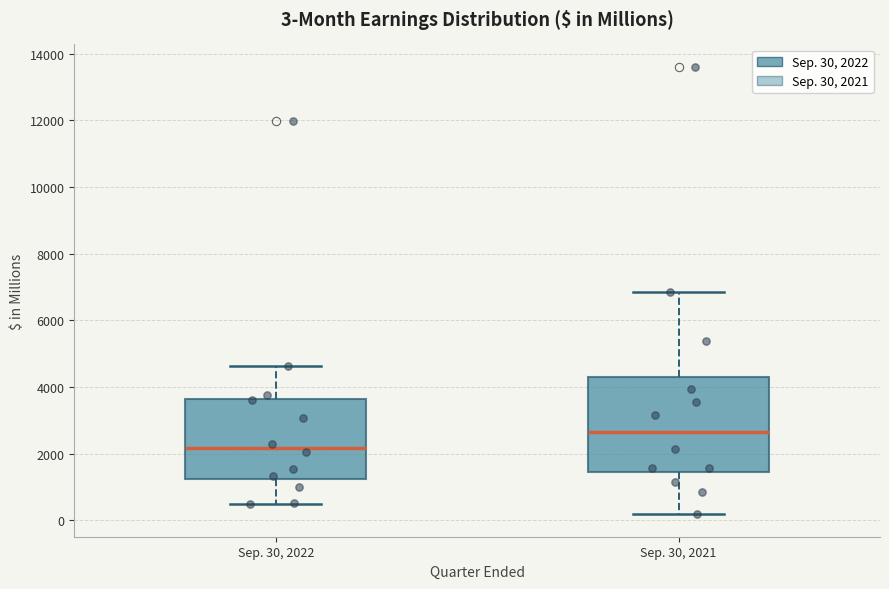

Comparing the boxes themselves (not the whiskers), which one is the tallest?

Sep. 30, 2021